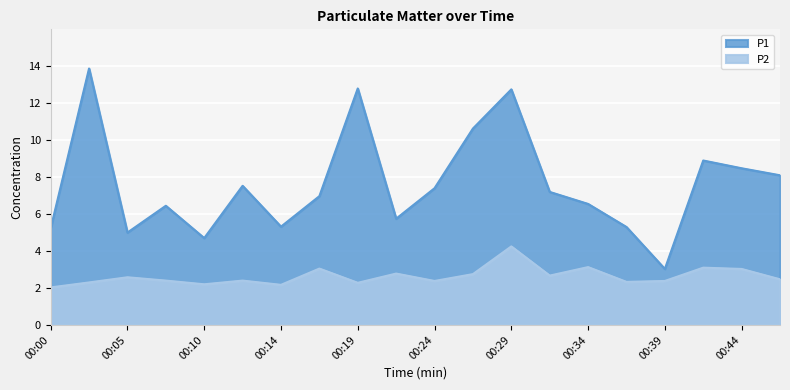

What is the average value of the P2 series?

2.6